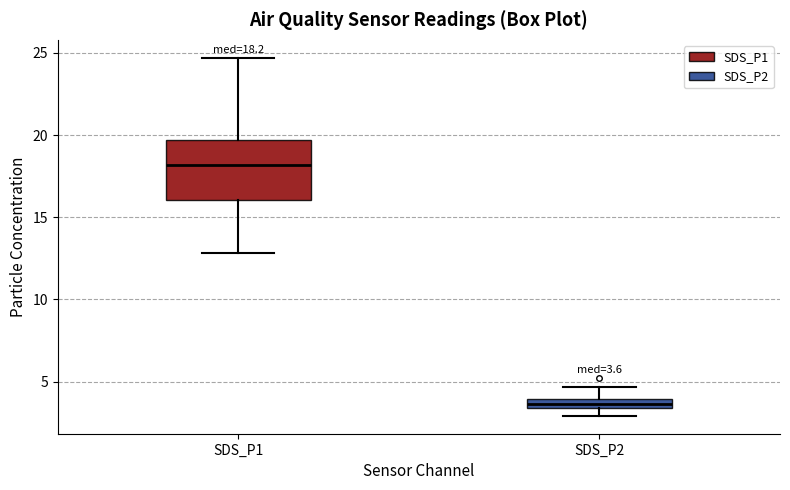

Which box's median line is the highest?

SDS_P1